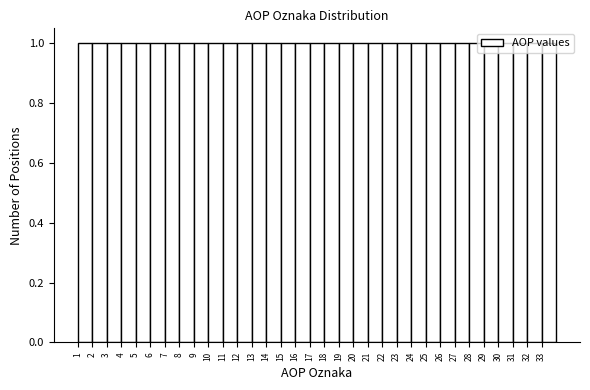

Reading left to right, transcribe this chart: for each bar, give the range it covers on the x-axis and its height. The values are not printed on the chart, so give them approximately, as read against the axis.

1 to 2: 1
2 to 3: 1
3 to 4: 1
4 to 5: 1
5 to 6: 1
6 to 7: 1
7 to 8: 1
8 to 9: 1
9 to 10: 1
10 to 11: 1
11 to 12: 1
12 to 13: 1
13 to 14: 1
14 to 15: 1
15 to 16: 1
16 to 17: 1
17 to 18: 1
18 to 19: 1
19 to 20: 1
20 to 21: 1
21 to 22: 1
22 to 23: 1
23 to 24: 1
24 to 25: 1
25 to 26: 1
26 to 27: 1
27 to 28: 1
28 to 29: 1
29 to 30: 1
30 to 31: 1
31 to 32: 1
32 to 33: 1
33 to 34: 1